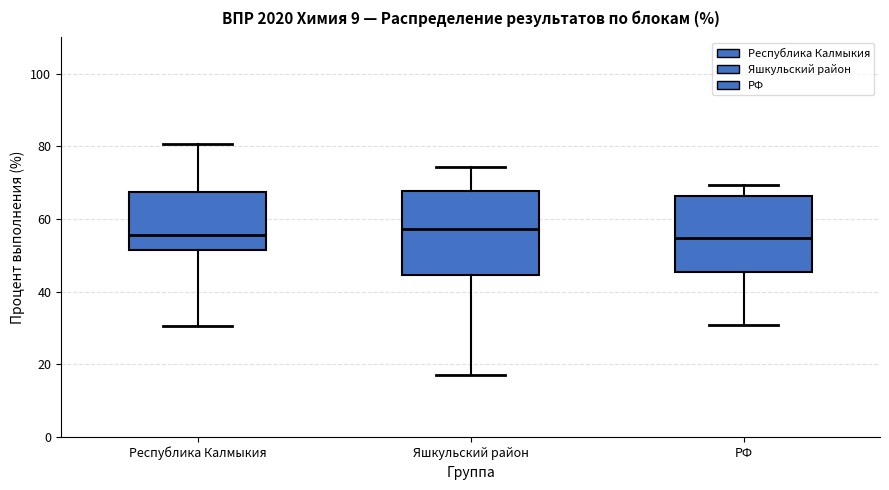

Reading left to right, read every box against the y-axis: the position of its median line, the range the box covers, and the ends of its whiskers. The values are not printed on the chart, so give them approximately, as read against the axis.

Республика Калмыкия: median 56, box 52 to 68, whiskers 30 to 80
Яшкульский район: median 58, box 44 to 68, whiskers 18 to 74
РФ: median 54, box 46 to 66, whiskers 30 to 70